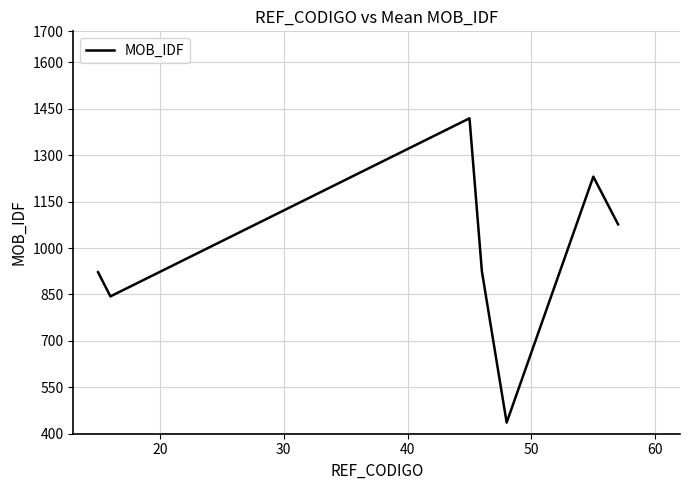

What is the greatest value displayed?

1419.0